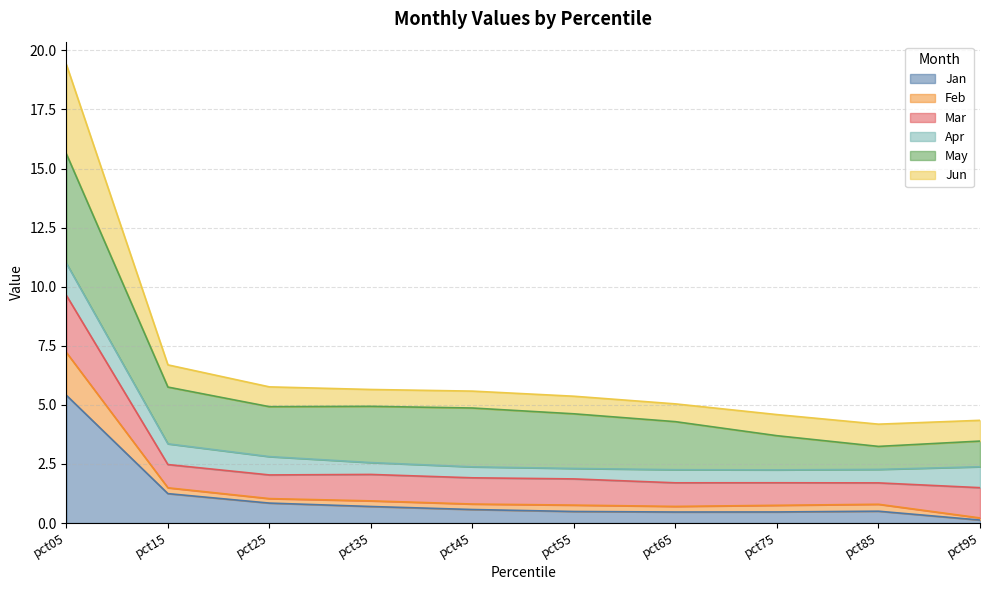

The Jan series shows 0.5 at pct85. True or false?

True